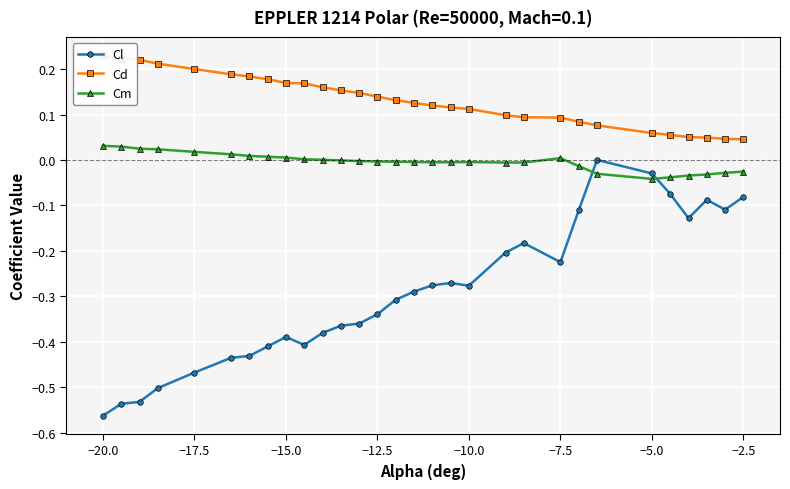

The Cl series shows -0.0 at −2.5. True or false?

False